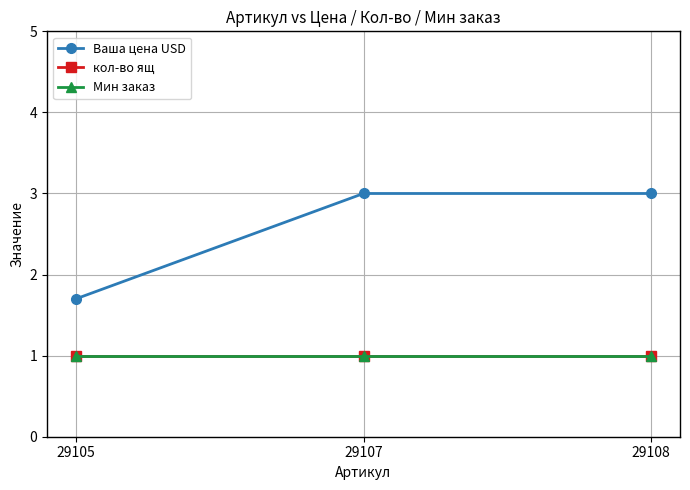

Does the chart have visible grid lines?

Yes